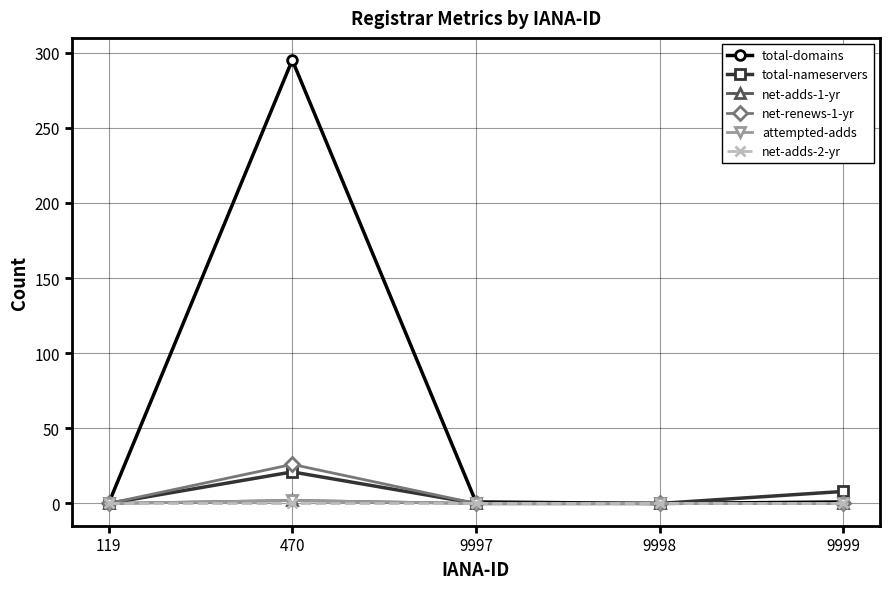

Does the chart have visible grid lines?

Yes